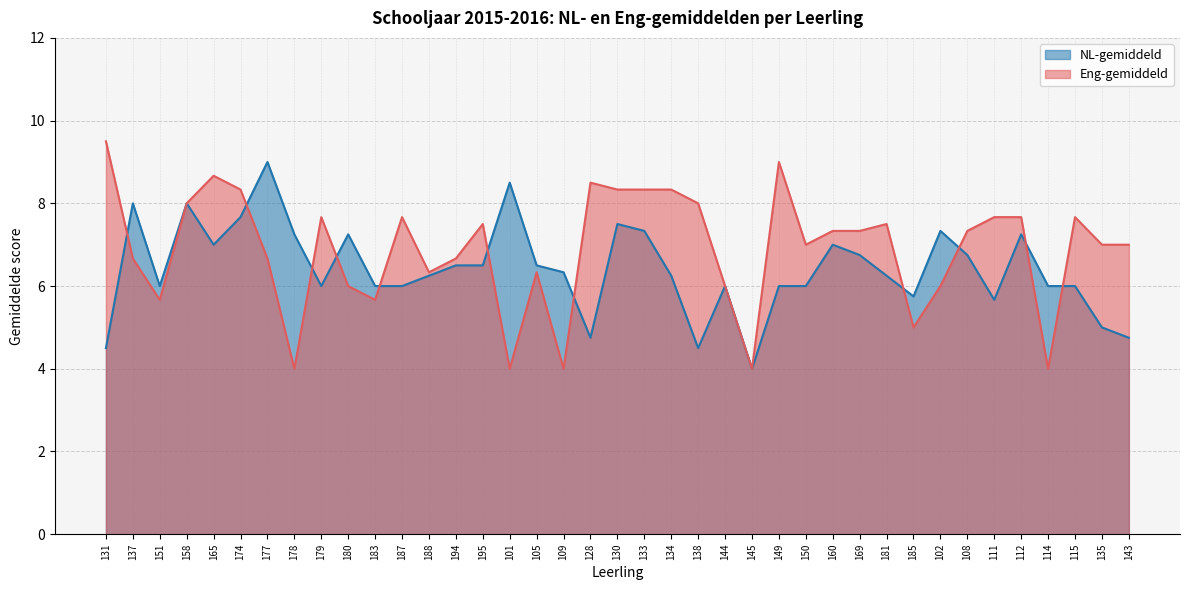

Rank the series by their maximum value, from lowest to highest.

NL-gemiddeld, Eng-gemiddeld